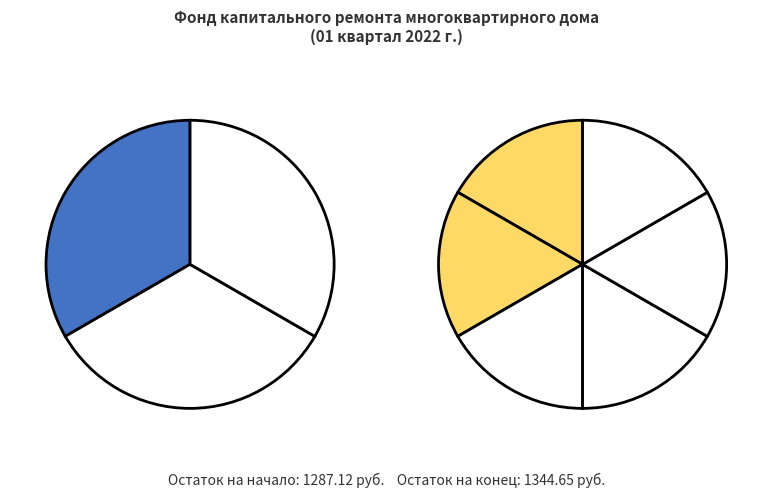

What percentage do сверх минимального размера взноса and за счет минимального взноса together represent?

100.0%